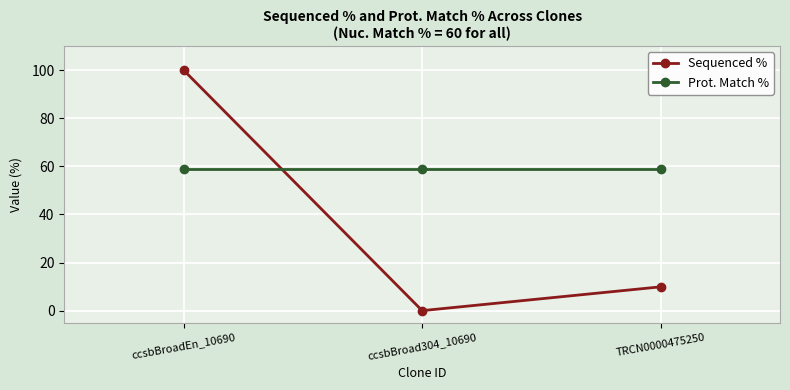

What is the value of the Prot. Match % point at the 1st from the left?

58.7